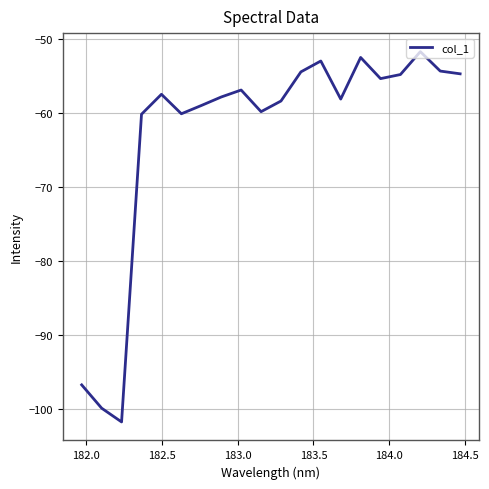

What is the maximum value shown in the chart?

-51.7